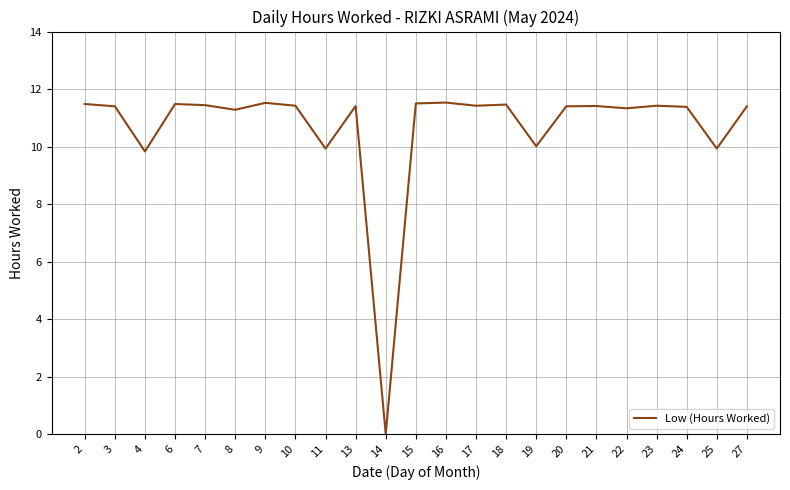

The chart shows a value of 11.5 at 16. True or false?

True